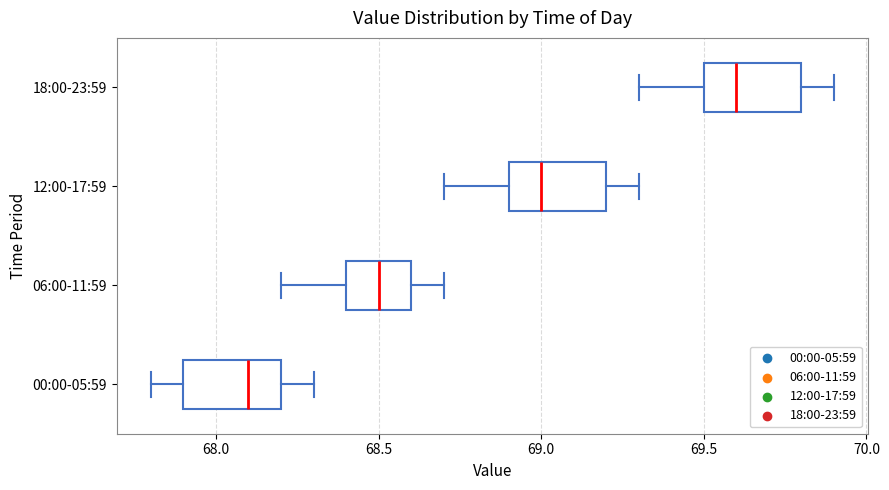

Reading bottom to top, read every box against the x-axis: the position of its median line, the range the box covers, and the ends of its whiskers. The values are not printed on the chart, so give them approximately, as read against the axis.

00:00-05:59: median 68.1, box 67.9 to 68.2, whiskers 67.8 to 68.3
06:00-11:59: median 68.5, box 68.4 to 68.6, whiskers 68.2 to 68.7
12:00-17:59: median 69.0, box 68.9 to 69.2, whiskers 68.7 to 69.3
18:00-23:59: median 69.6, box 69.5 to 69.8, whiskers 69.3 to 69.9